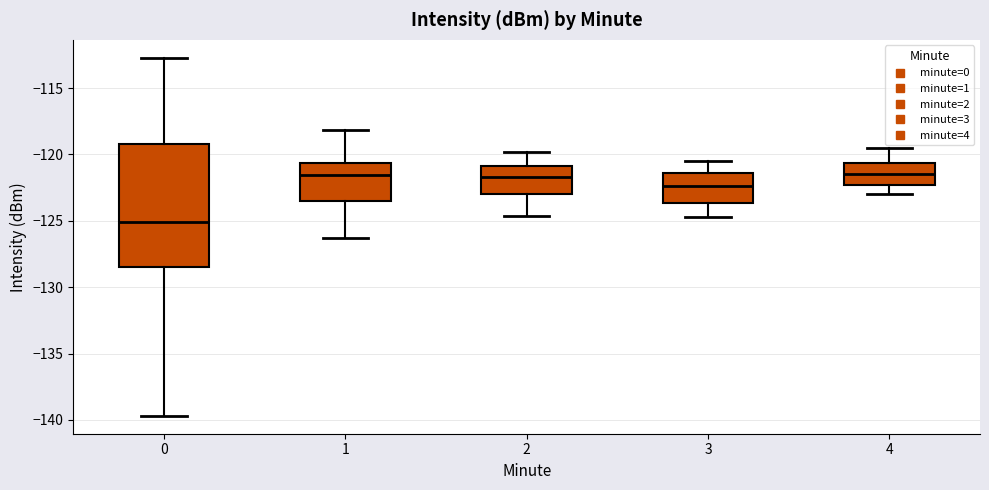

Reading left to right, read every box against the y-axis: the position of its median line, the range the box covers, and the ends of its whiskers. The values are not printed on the chart, so give them approximately, as read against the axis.

0: median -125.0, box -128.5 to -119.0, whiskers -139.5 to -112.5
1: median -121.5, box -123.5 to -120.5, whiskers -126.5 to -118.0
2: median -121.5, box -123.0 to -121.0, whiskers -124.5 to -120.0
3: median -122.5, box -123.5 to -121.5, whiskers -124.5 to -120.5
4: median -121.5, box -122.5 to -120.5, whiskers -123.0 to -119.5